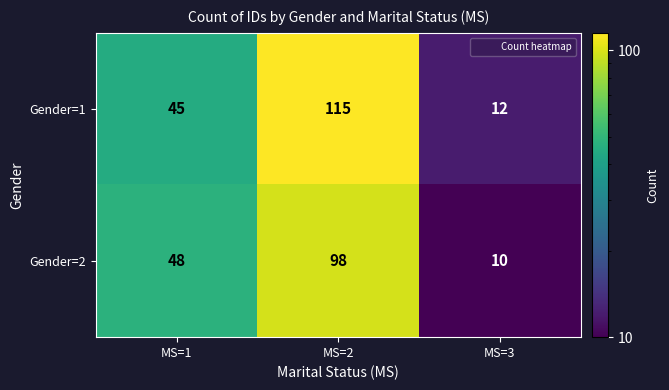

The value of Gender=1 at MS=3 is 12. True or false?

True